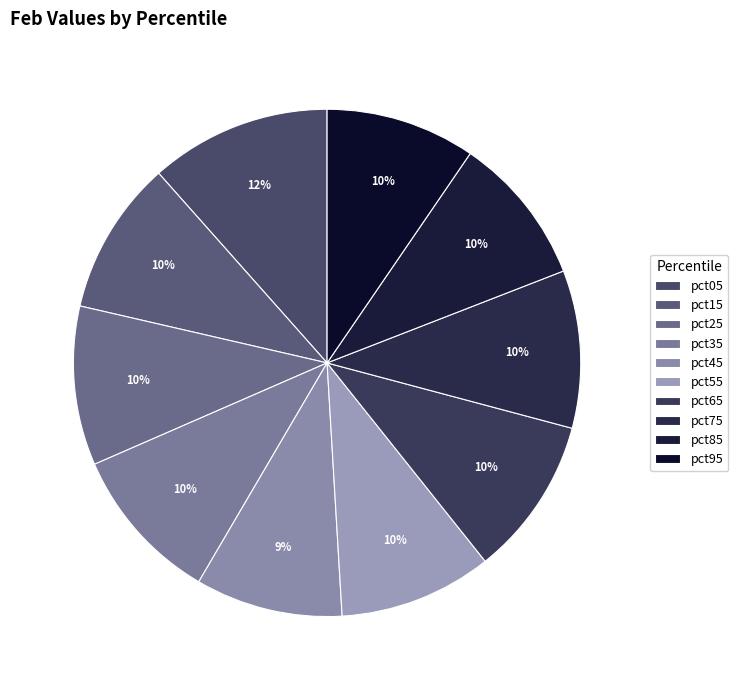

Do pct45 and pct75 together represent more than half of the pie?

No